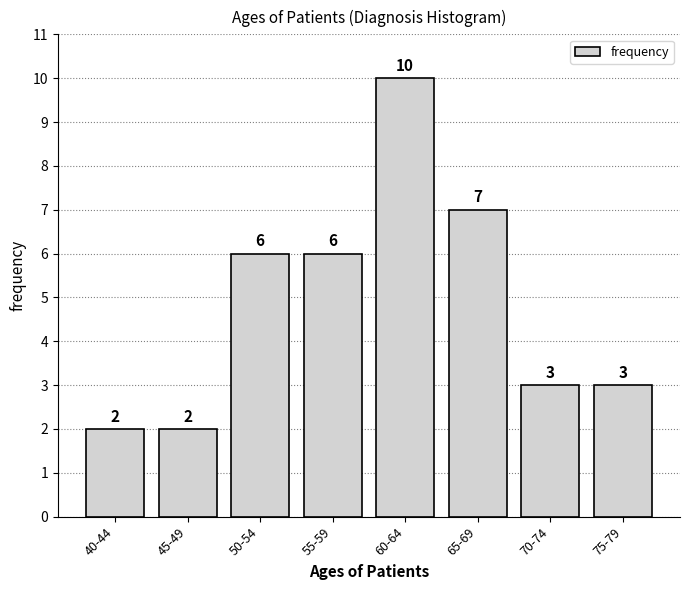

Reading left to right, transcribe all the data shown in this chart.

40-44=2	45-49=2	50-54=6	55-59=6	60-64=10	65-69=7	70-74=3	75-79=3